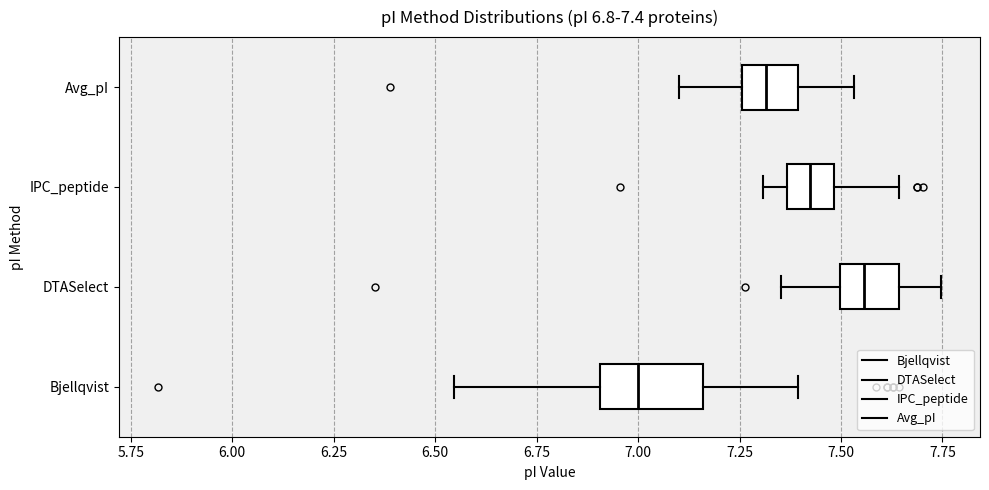

Which box has the furthest to the left median line?

Bjellqvist